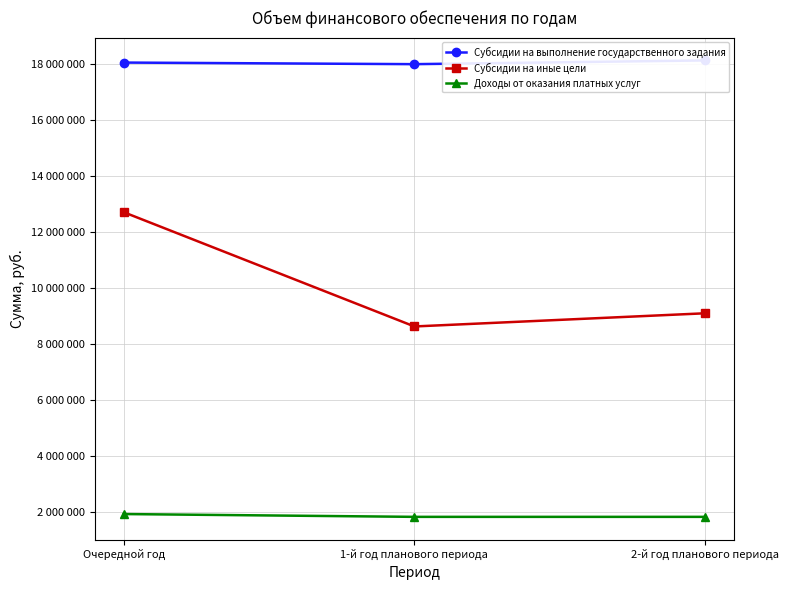

Is it true that Субсидии на выполнение государственного задания equals 18142600 at 2-й год планового периода?

True